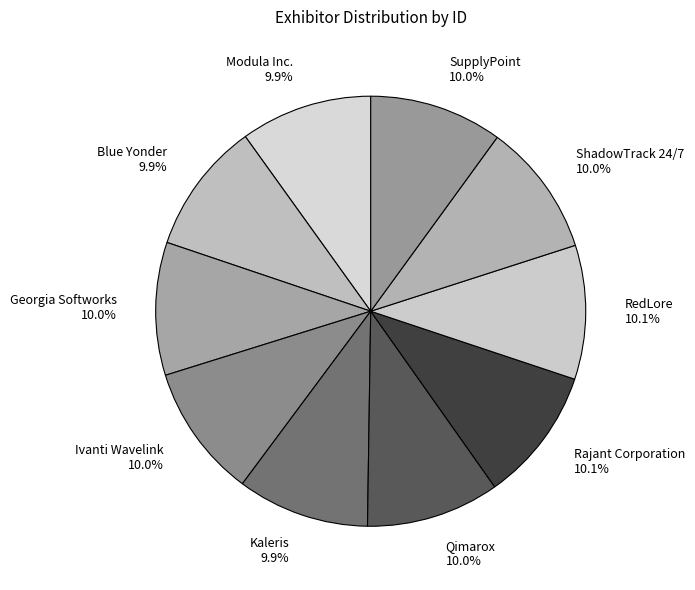

Approximately how many times larger is the value at Qimarox compared to Georgia Softworks?

1.0